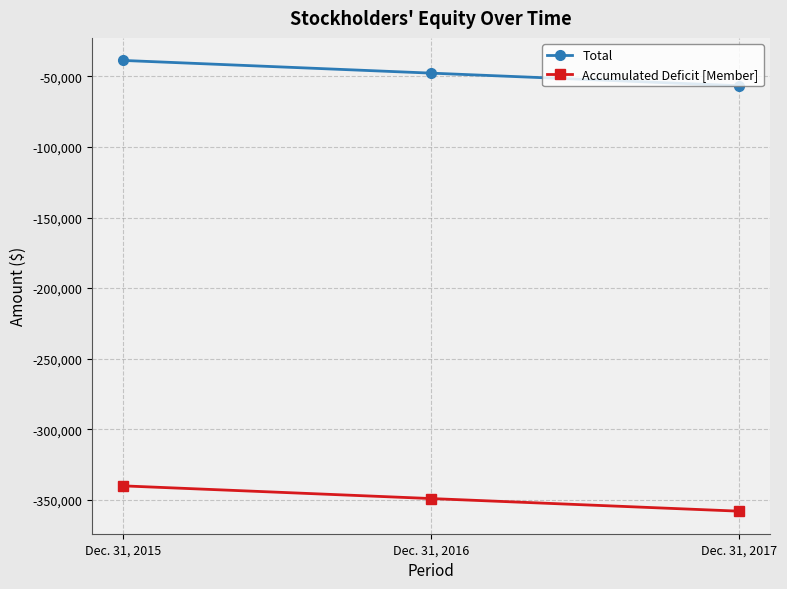

How many values in the Accumulated Deficit [Member] series exceed -349129?

1